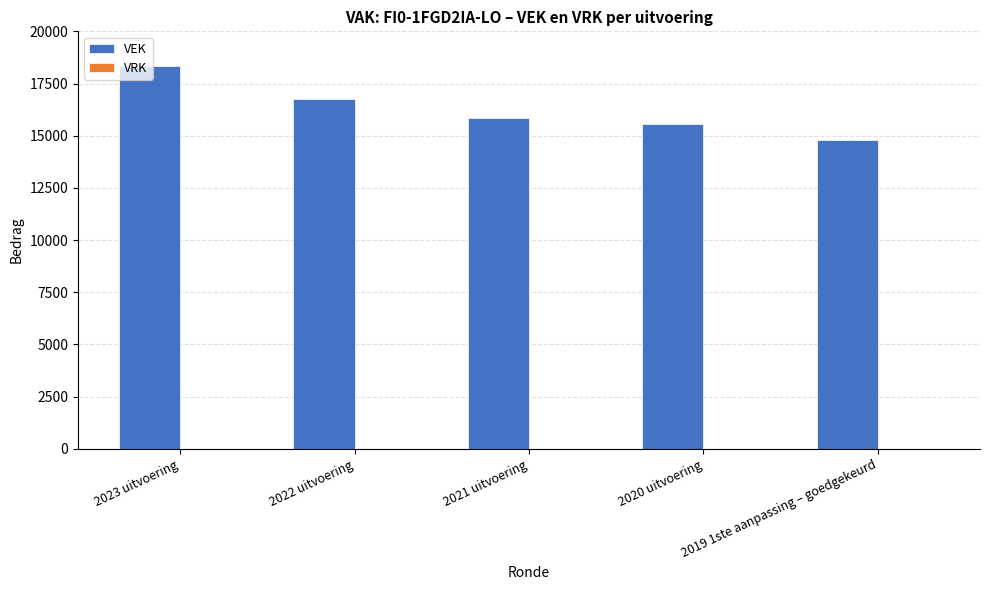

What is the change in value from 2021 uitvoering to 2019 1ste aanpassing – goedgekeurd?

-1067